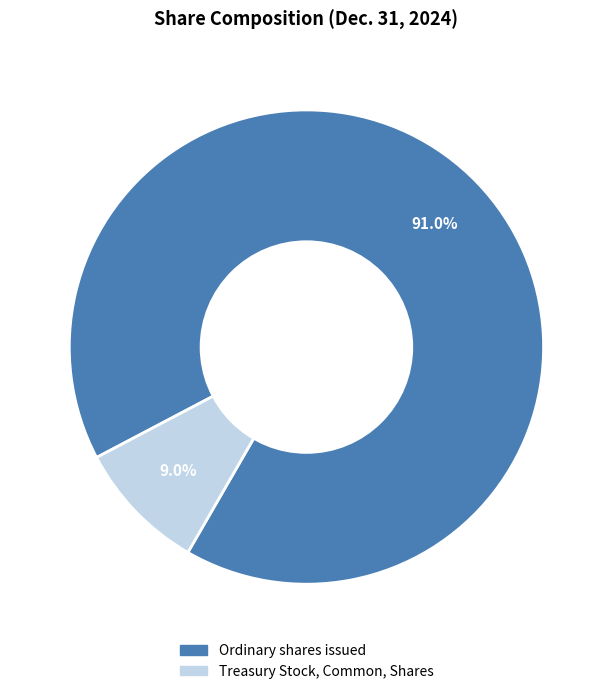

Do Ordinary shares issued and Treasury Stock, Common, Shares together represent more than half of the pie?

Yes